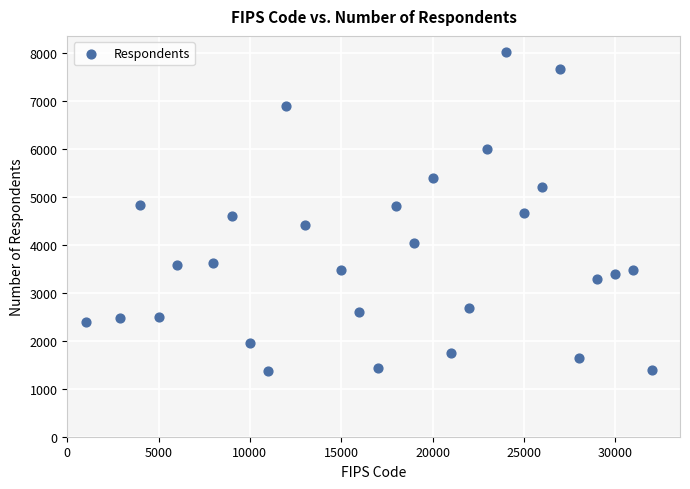

What is the range of Y values (max minus min)?

6659